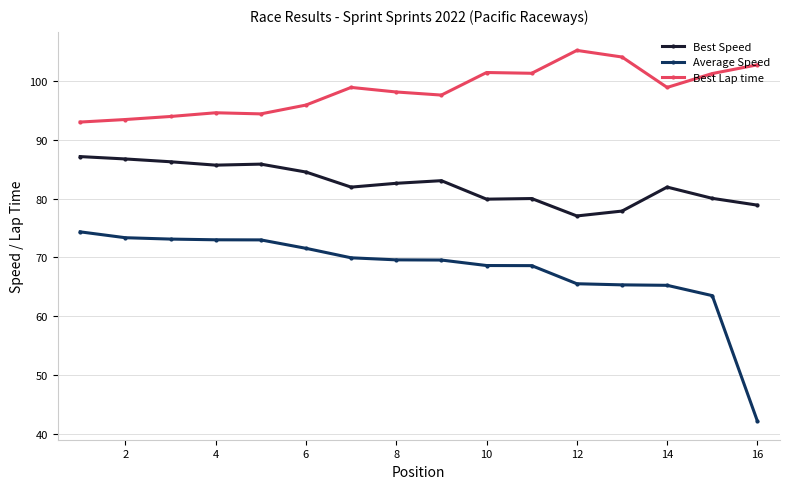

Count the number of data series in this chart.

3